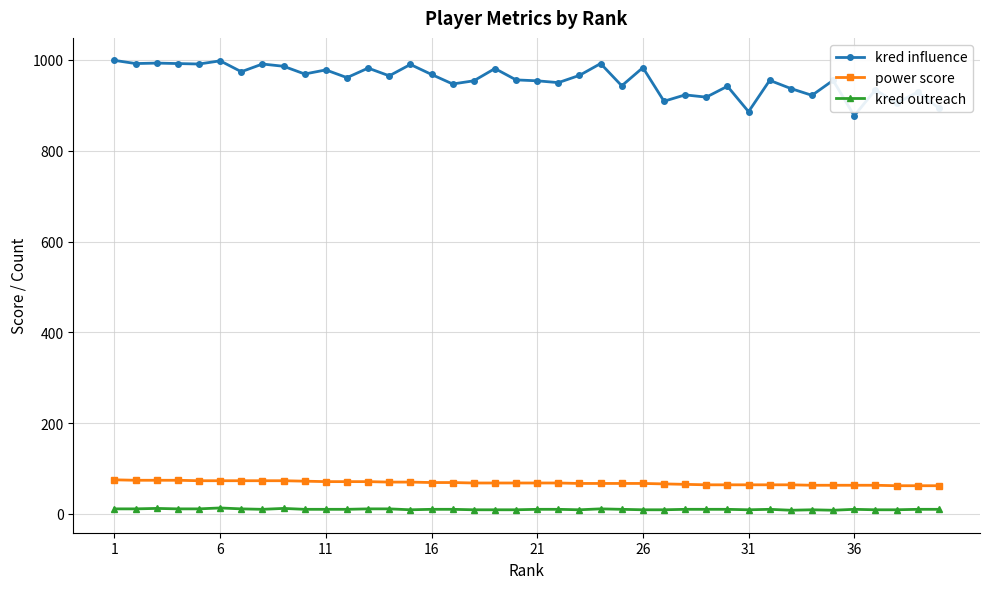

What is the maximum value shown in the chart?

999